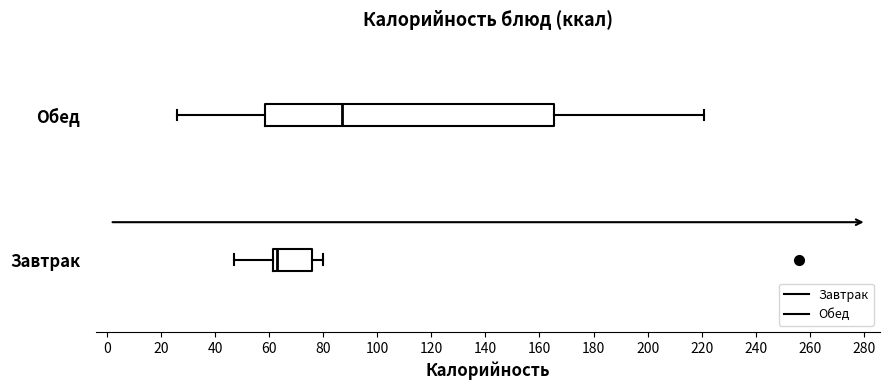

Comparing the boxes themselves (not the whiskers), which one is the widest?

Обед